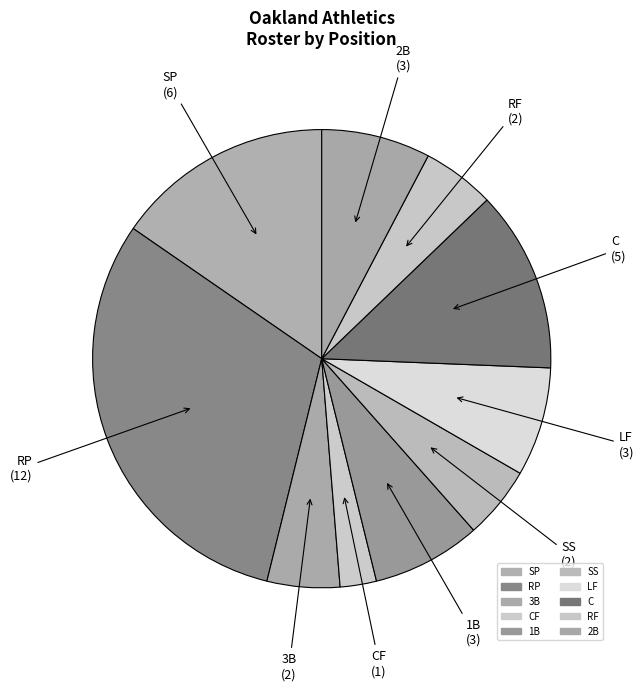

Rank the categories by value from lowest to highest.

CF, 3B, SS, RF, 1B, LF, 2B, C, SP, RP